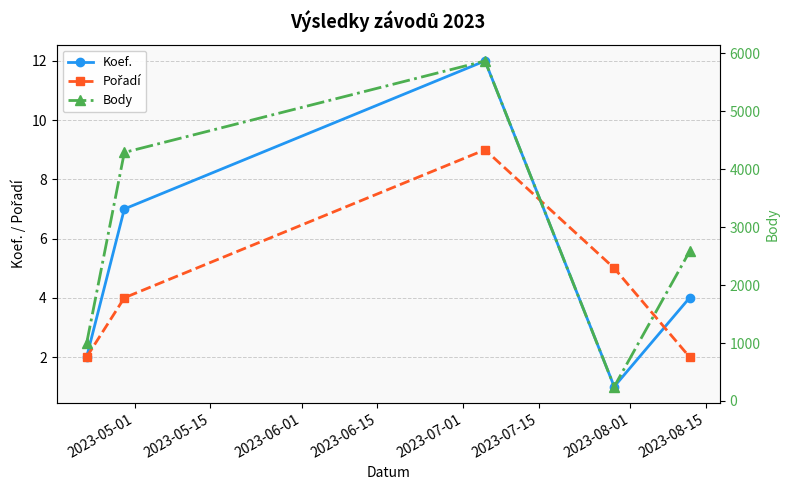

How many interior local valleys does the Koef. series have?

1